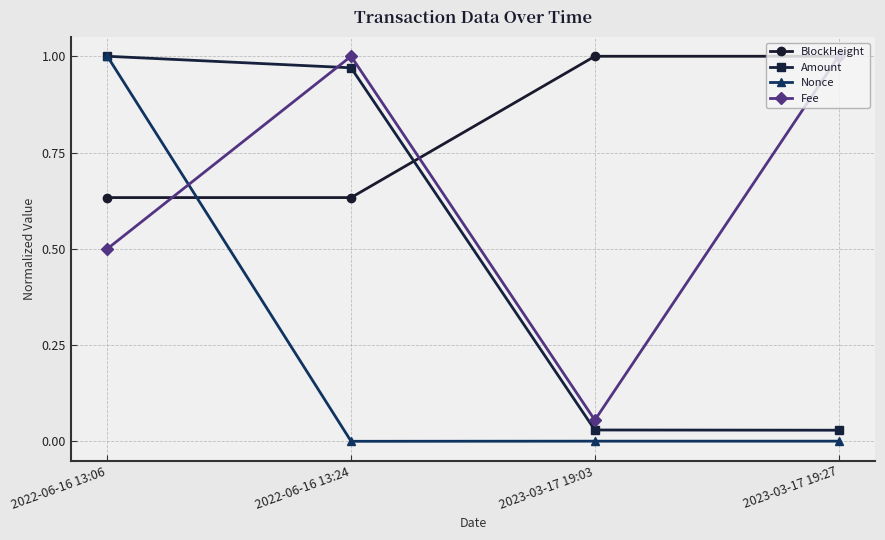

Which series changed the most between 2022-06-16 13:06 and 2023-03-17 19:27?

Nonce